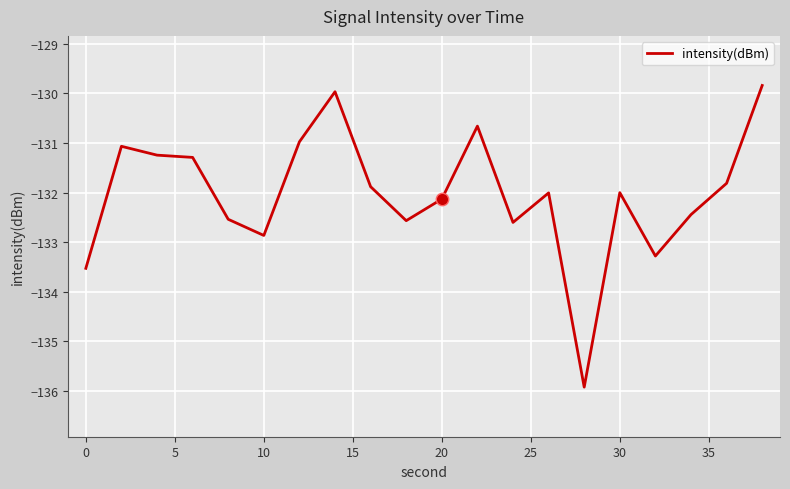

What is the difference between the maximum and minimum values?

6.1